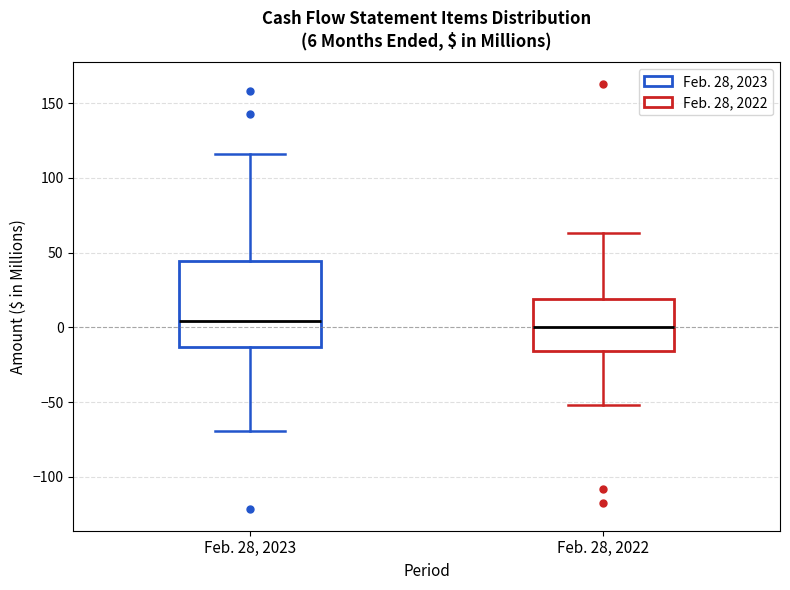

Comparing the boxes themselves (not the whiskers), which one is the tallest?

Feb. 28, 2023